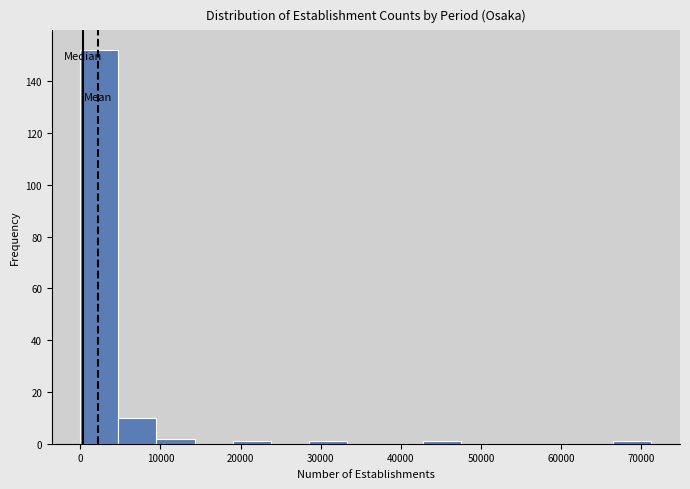

Which range on the x-axis has the tallest bar?

0 to 5000